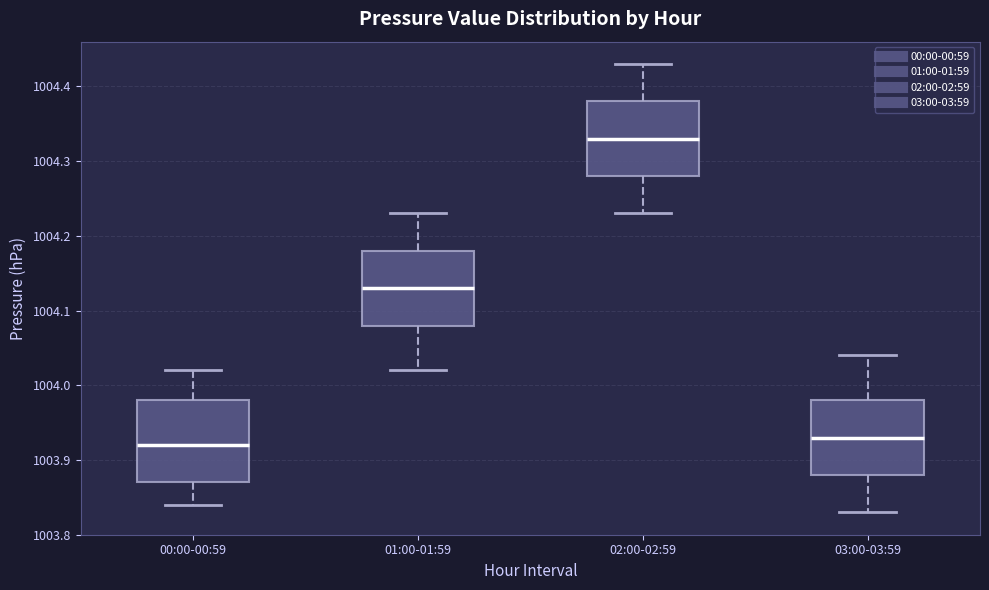

Reading left to right, read every box against the y-axis: the position of its median line, the range the box covers, and the ends of its whiskers. The values are not printed on the chart, so give them approximately, as read against the axis.

00:00-00:59: median 1003.92, box 1003.87 to 1003.98, whiskers 1003.84 to 1004.02
01:00-01:59: median 1004.13, box 1004.08 to 1004.18, whiskers 1004.02 to 1004.23
02:00-02:59: median 1004.33, box 1004.28 to 1004.38, whiskers 1004.23 to 1004.43
03:00-03:59: median 1003.93, box 1003.88 to 1003.98, whiskers 1003.83 to 1004.04